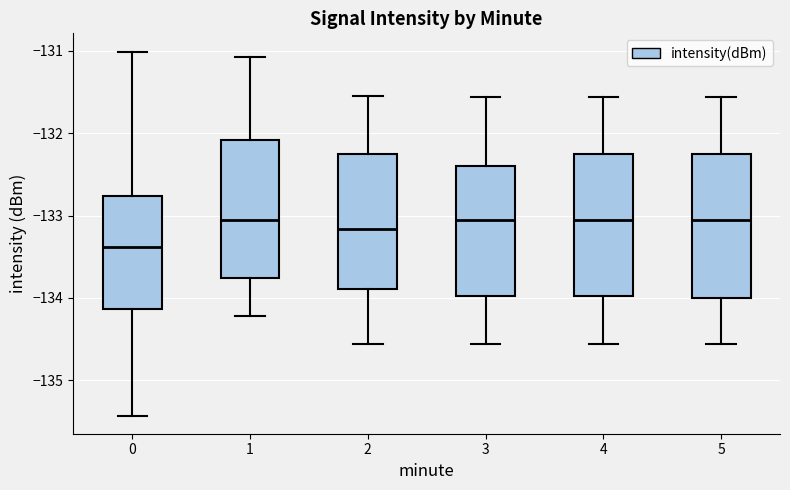

Reading left to right, transcribe this box plot: for each box, give where its median line is, the range the box spans, and where its two whiskers end, as read against the y-axis. The values are not printed on the chart, so give them approximately, as read against the axis.

0: median -133.4, box -134.1 to -132.8, whiskers -135.4 to -131.0
1: median -133.1, box -133.8 to -132.1, whiskers -134.2 to -131.1
2: median -133.2, box -133.9 to -132.3, whiskers -134.6 to -131.5
3: median -133.1, box -134.0 to -132.4, whiskers -134.6 to -131.6
4: median -133.0, box -134.0 to -132.3, whiskers -134.6 to -131.6
5: median -133.0, box -134.0 to -132.3, whiskers -134.6 to -131.6